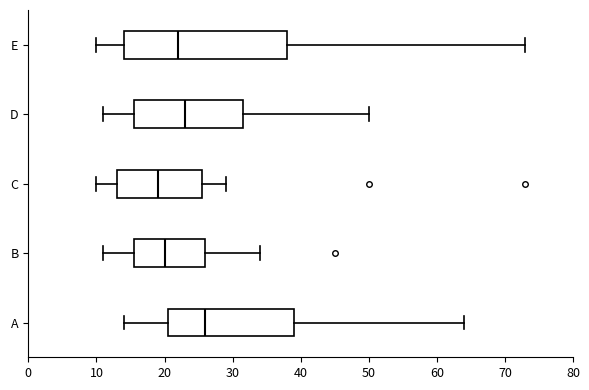

Where does the left whisker of the box for C end on the x-axis? The values are not printed on the chart, so give them approximately, as read against the axis.

10